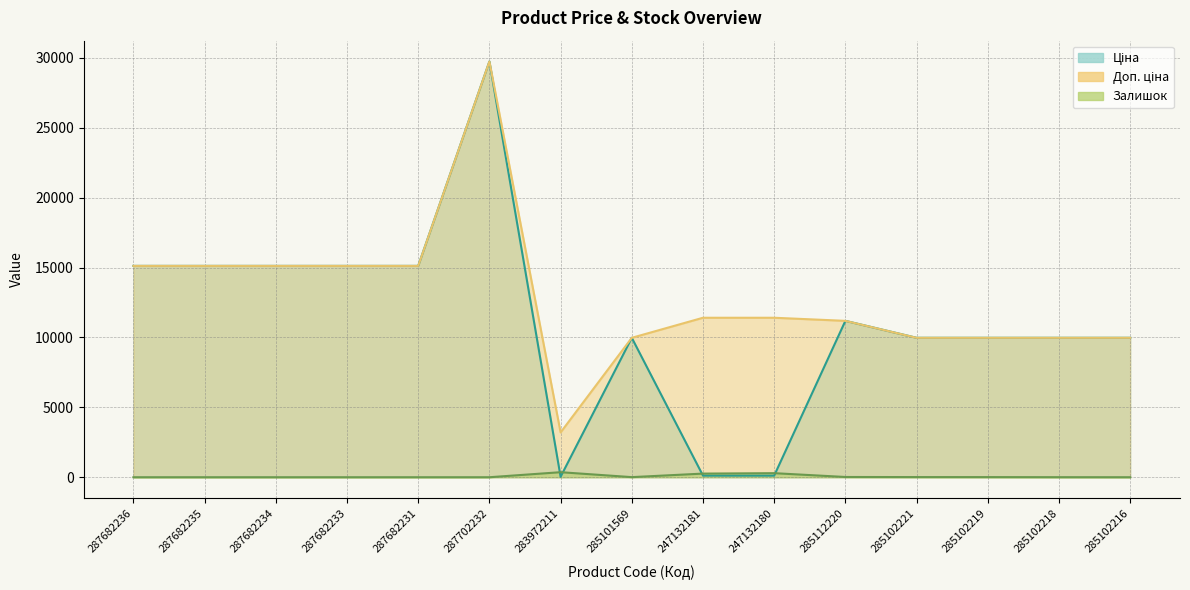

List the labels in order of Доп. ціна value, smallest first.

283972211, 285101569, 285102221, 285102219, 285102218, 285102216, 285112220, 247132181, 247132180, 287682236, 287682235, 287682234, 287682233, 287682231, 287702232